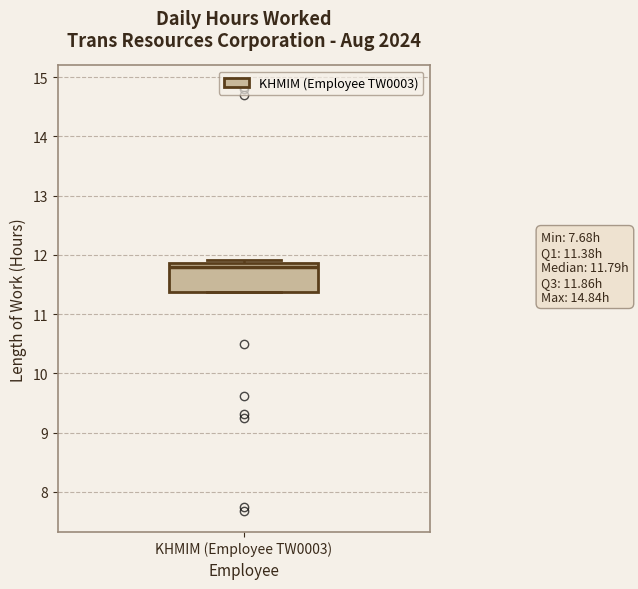

Read this box plot against the y-axis: the position of the median line, the range covered by the box, and the ends of both whiskers. The values are not printed on the chart, so give them approximately, as read against the axis.

median 11.8, box 11.4 to 11.9, whiskers 11.4 to 11.9 (just above the box's upper edge)